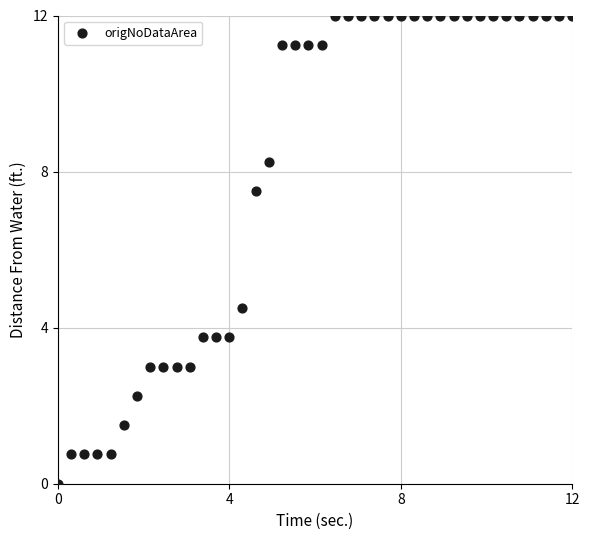

What is the range of Y values (max minus min)?

12.0